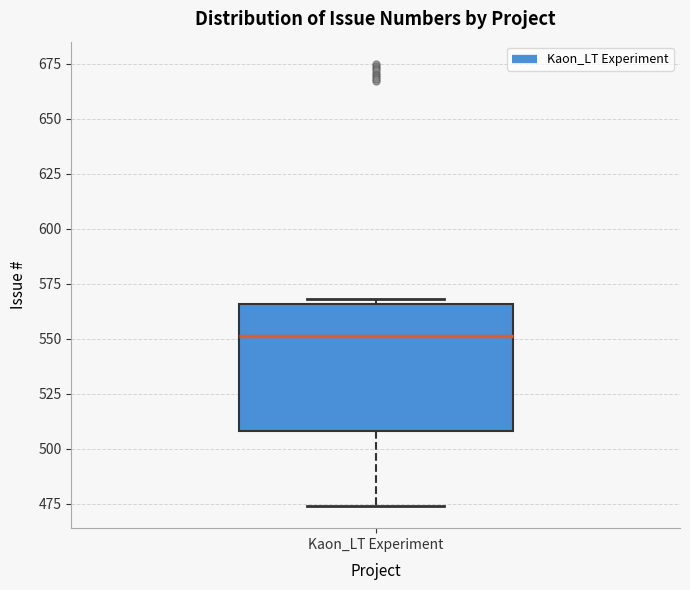

Where is the upper edge of the box for Kaon_LT Experiment on the y-axis? The values are not printed on the chart, so give them approximately, as read against the axis.

565